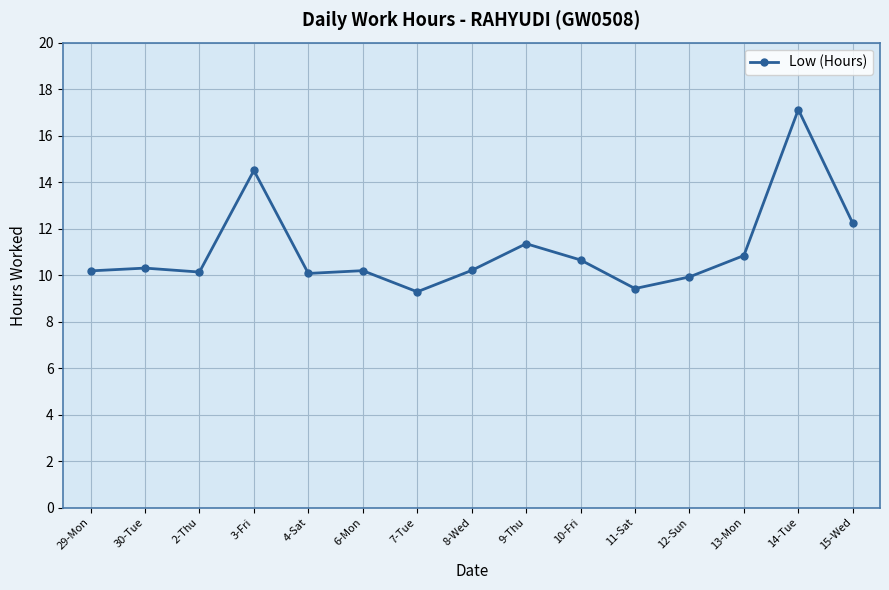

Approximately how many times larger is the value at 13-Mon compared to 7-Tue?

1.2